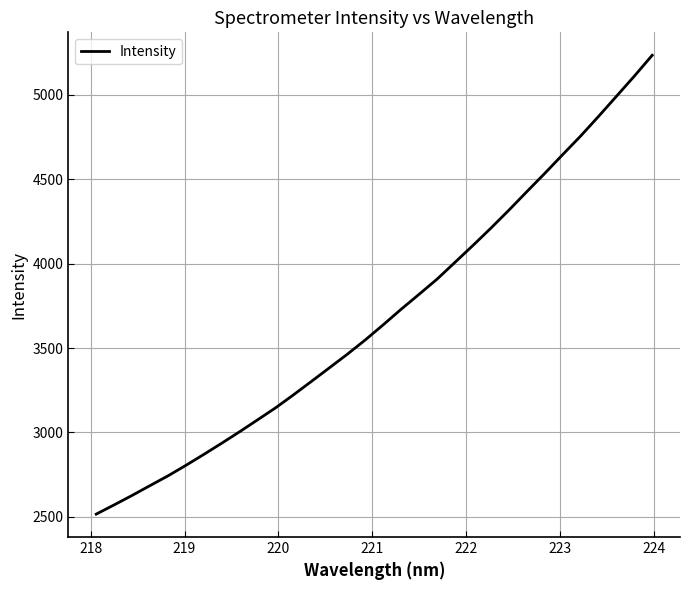

What is the maximum value shown in the chart?

5234.9